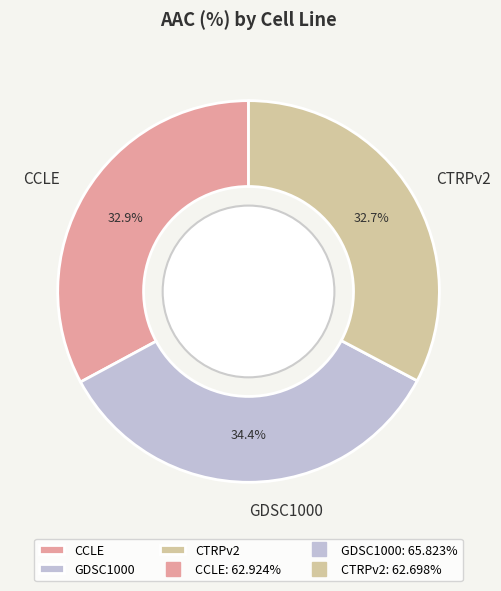

Is it true that GDSC1000 is 34% of the pie?

True